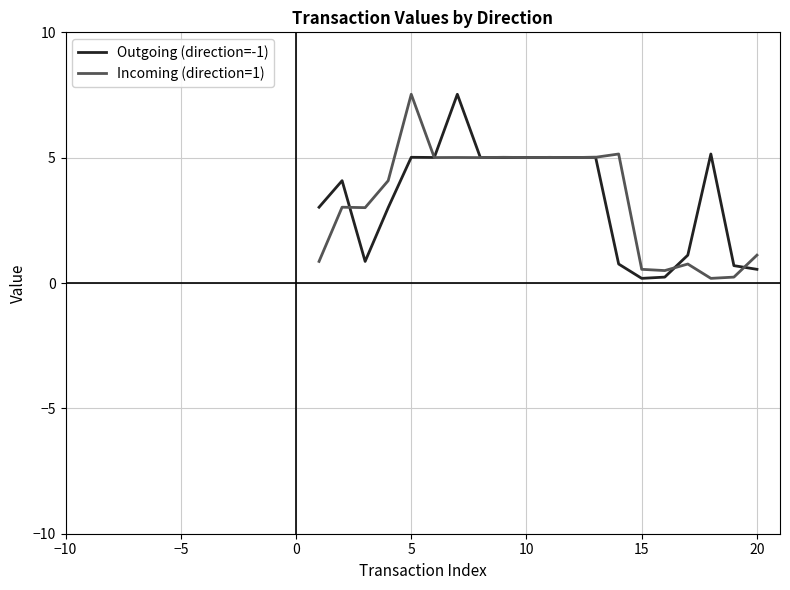

What is the average value of the Outgoing (direction=-1) series?

3.4